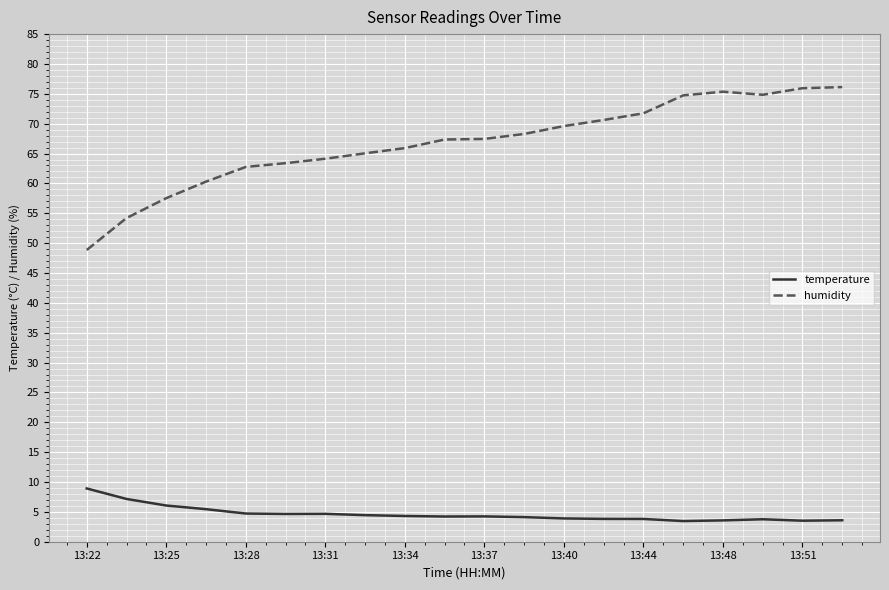

How many categories are shown in the chart?

20